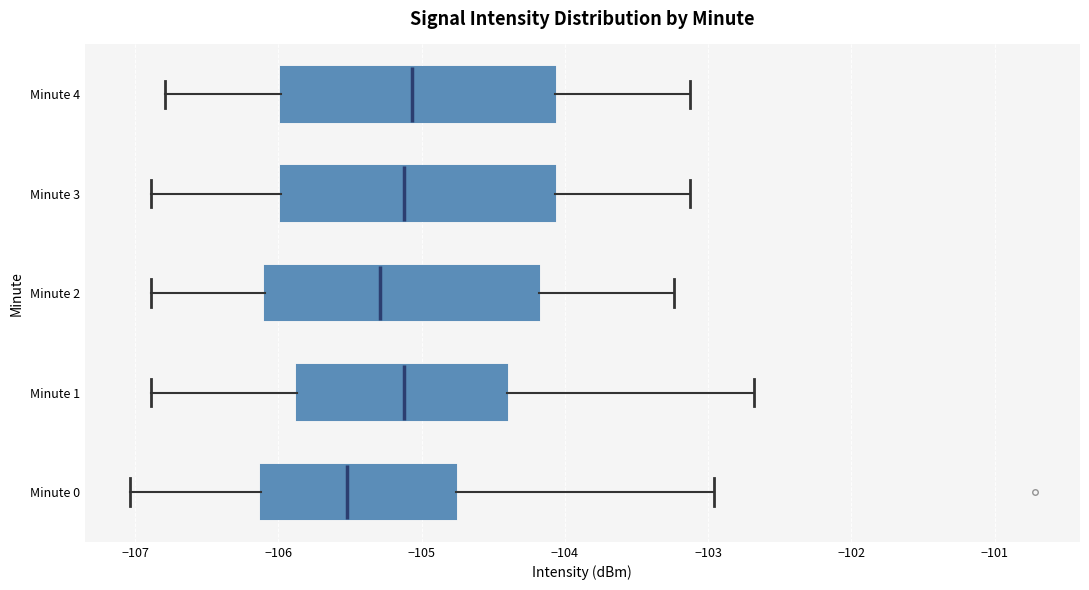

Reading bottom to top, read every box against the x-axis: the position of its median line, the range the box covers, and the ends of its whiskers. The values are not printed on the chart, so give them approximately, as read against the axis.

Minute 0: median -105.5, box -106.1 to -104.8, whiskers -107.0 to -103.0
Minute 1: median -105.1, box -105.9 to -104.4, whiskers -106.9 to -102.7
Minute 2: median -105.3, box -106.1 to -104.2, whiskers -106.9 to -103.2
Minute 3: median -105.1, box -106.0 to -104.1, whiskers -106.9 to -103.1
Minute 4: median -105.1, box -106.0 to -104.1, whiskers -106.8 to -103.1